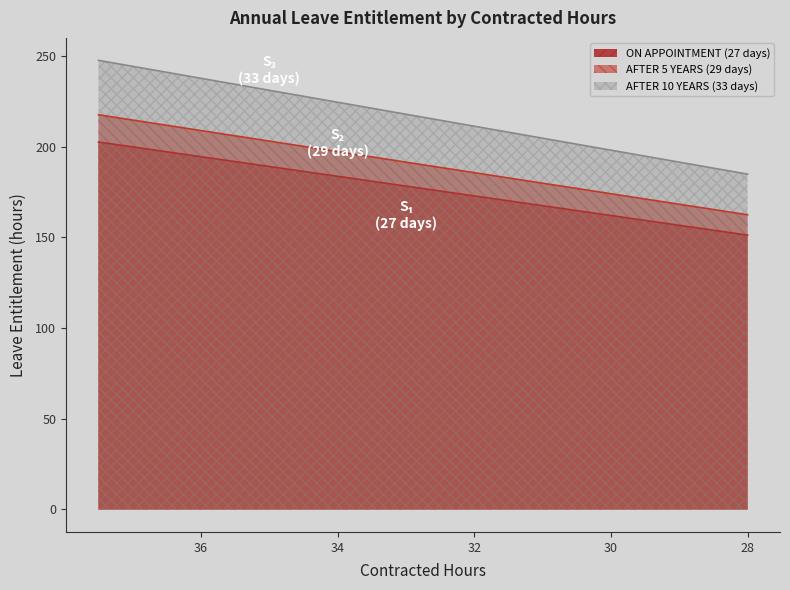

Reading left to right, list all the values displayed in this chart.

ON APPOINTMENT (27 days): 37.5=202.5	37.0=199.8	36.5=197.1	36.0=194.4	35.5=191.7	35.0=189.0	34.5=186.3	34.0=183.6	33.5=180.9	33.0=178.2	32.5=175.5	32.0=172.8	31.5=170.1	31.0=167.4	30.5=164.7	30.0=162.0	29.5=159.3	29.0=156.6	28.5=153.9	28.0=151.2
AFTER 5 YEARS (29 days): 37.5=217.5	37.0=214.6	36.5=211.7	36.0=208.8	35.5=205.9	35.0=203.0	34.5=200.1	34.0=197.2	33.5=194.3	33.0=191.4	32.5=188.5	32.0=185.6	31.5=182.7	31.0=179.8	30.5=176.9	30.0=174.0	29.5=171.1	29.0=168.2	28.5=165.3	28.0=162.4
AFTER 10 YEARS (33 days): 37.5=247.5	37.0=244.2	36.5=240.9	36.0=237.6	35.5=234.3	35.0=231.0	34.5=227.7	34.0=224.4	33.5=221.1	33.0=217.8	32.5=214.5	32.0=211.2	31.5=207.9	31.0=204.6	30.5=201.3	30.0=198.0	29.5=194.7	29.0=191.4	28.5=188.1	28.0=184.8